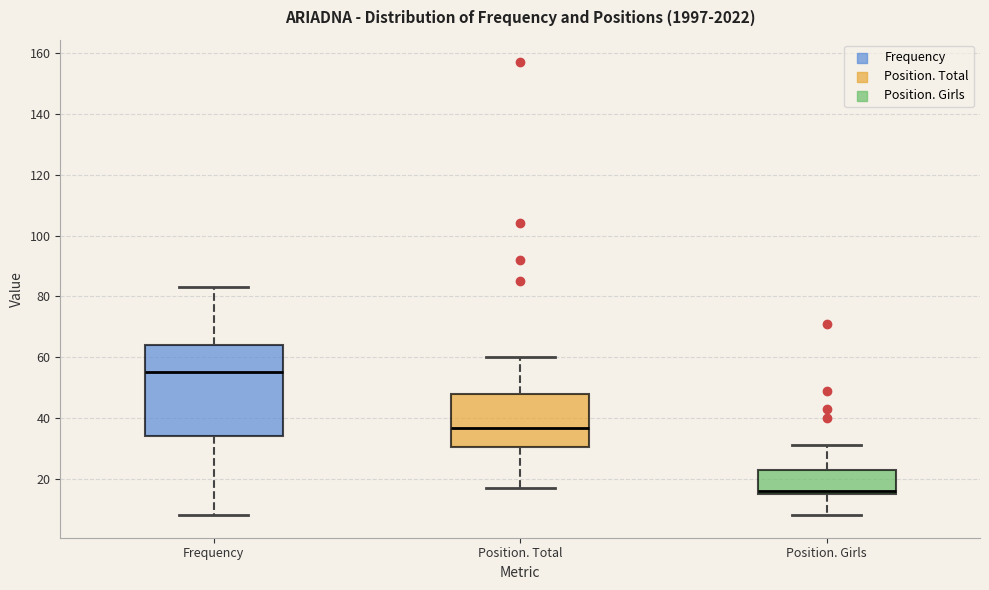

Where is the lower edge of the box for Position. Girls on the y-axis? The values are not printed on the chart, so give them approximately, as read against the axis.

16